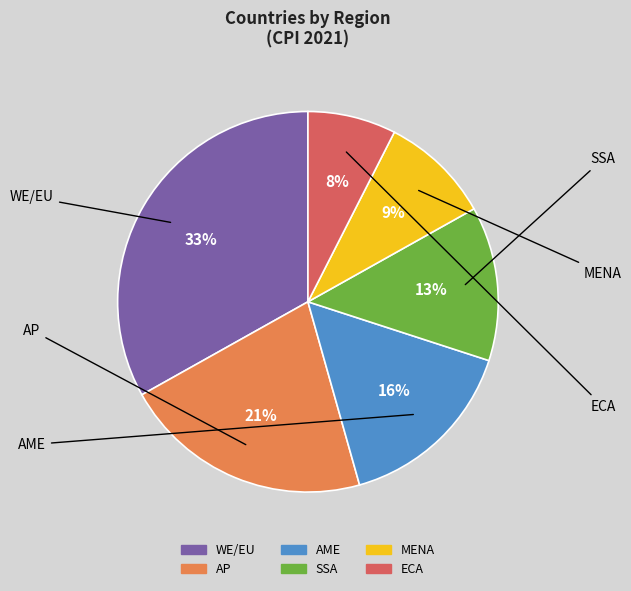

The AME slice represents 16% of the pie. True or false?

True